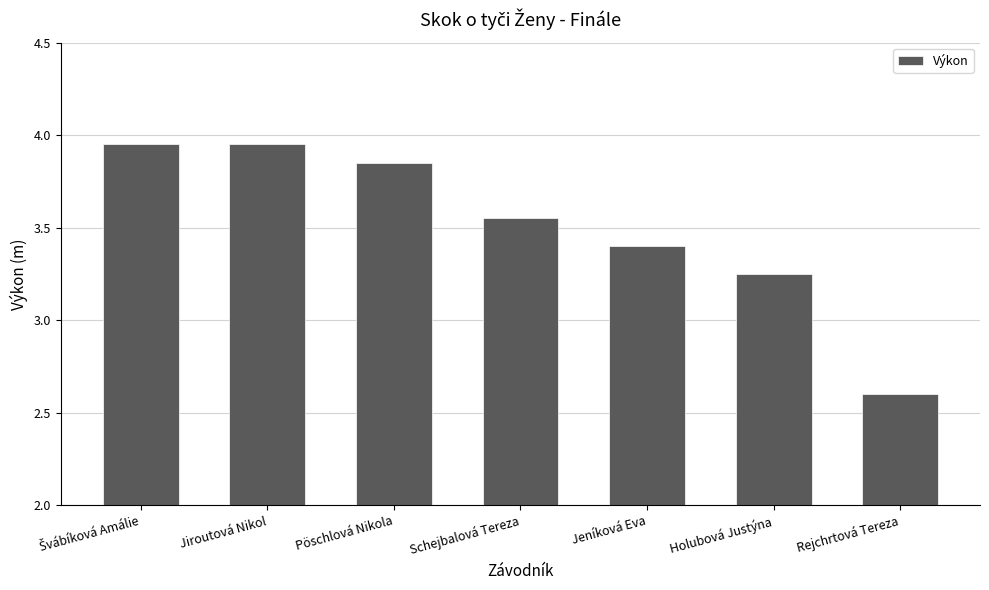

Which has a higher value, Schejbalová Tereza or Rejchrtová Tereza?

Schejbalová Tereza